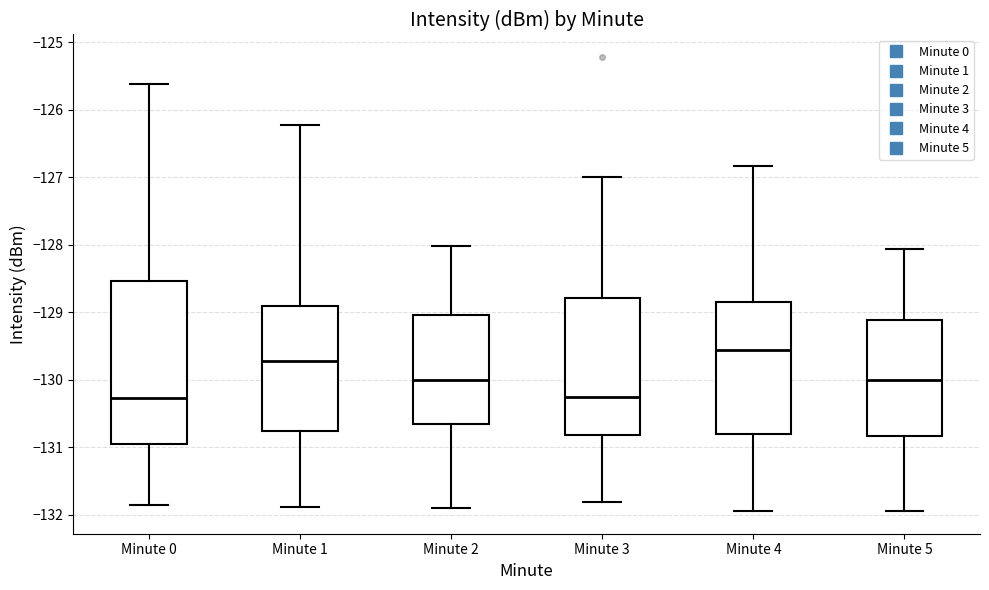

Reading left to right, read every box against the y-axis: the position of its median line, the range the box covers, and the ends of its whiskers. The values are not printed on the chart, so give them approximately, as read against the axis.

Minute 0: median -130.3, box -131.0 to -128.5, whiskers -131.9 to -125.6
Minute 1: median -129.7, box -130.8 to -128.9, whiskers -131.9 to -126.2
Minute 2: median -130.0, box -130.7 to -129.0, whiskers -131.9 to -128.0
Minute 3: median -130.3, box -130.8 to -128.8, whiskers -131.8 to -127.0
Minute 4: median -129.6, box -130.8 to -128.9, whiskers -131.9 to -126.8
Minute 5: median -130.0, box -130.8 to -129.1, whiskers -131.9 to -128.1